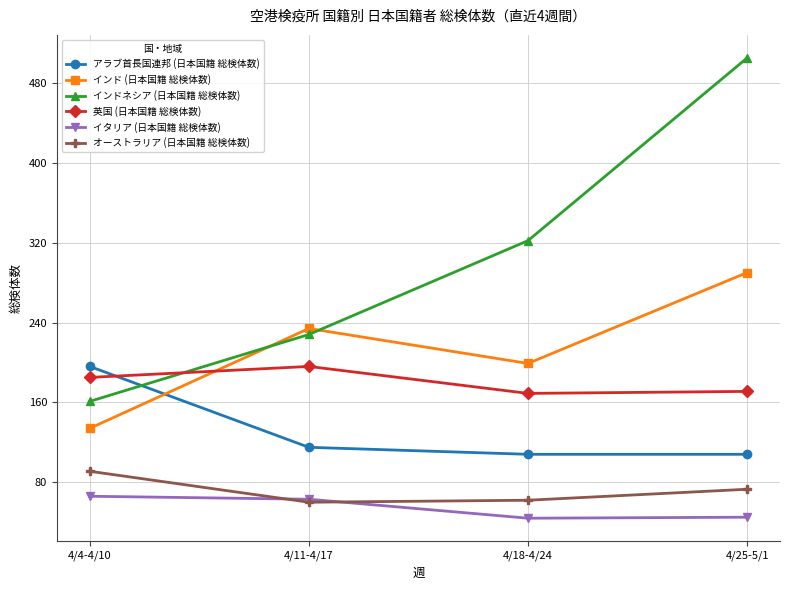

What are all the series names shown in the legend?

アラブ首長国連邦 (日本国籍 総検体数), インド (日本国籍 総検体数), インドネシア (日本国籍 総検体数), 英国 (日本国籍 総検体数), イタリア (日本国籍 総検体数), オーストラリア (日本国籍 総検体数)